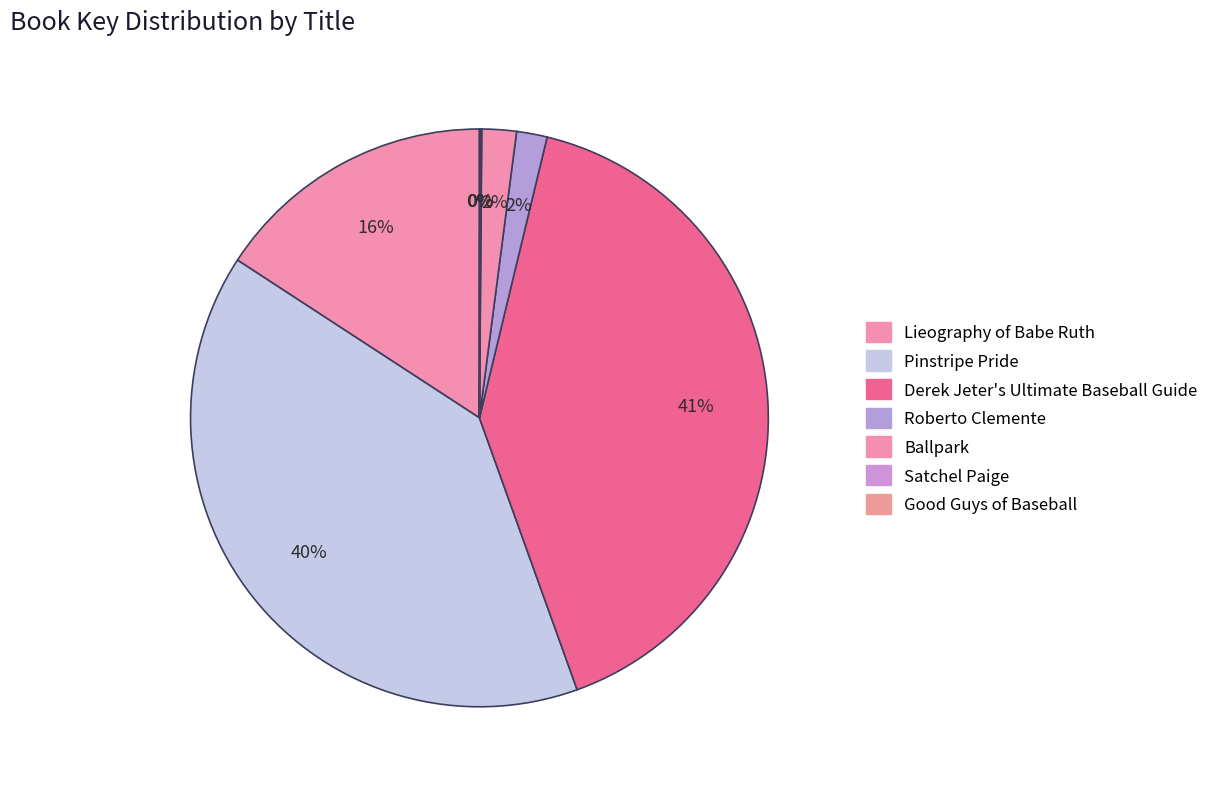

Which has a higher value, Satchel Paige or Pinstripe Pride?

Pinstripe Pride